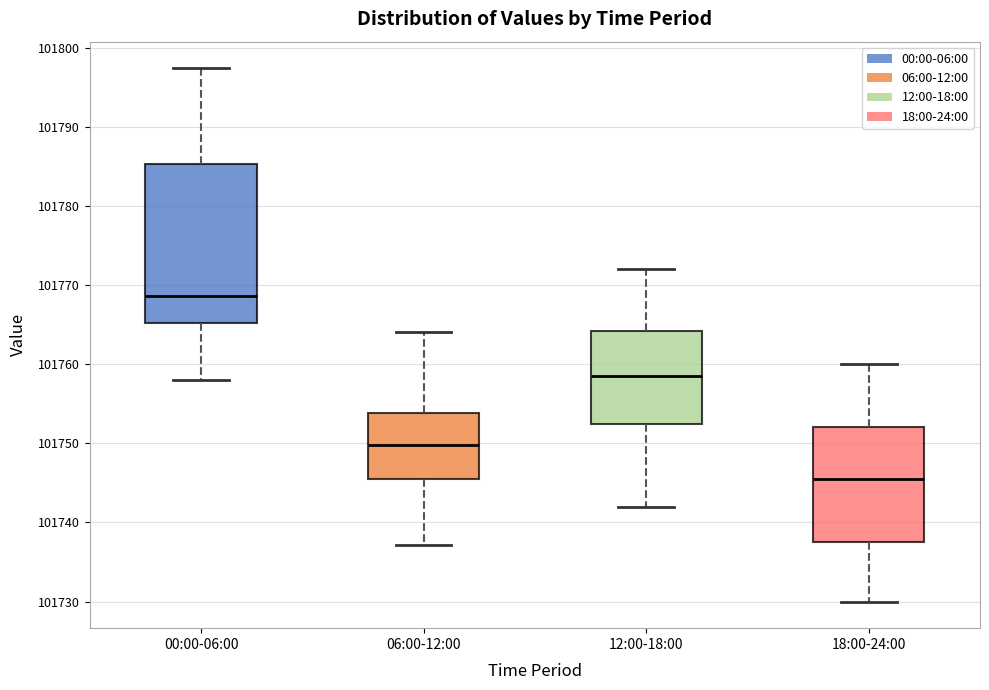

Which box's median line is the highest?

00:00-06:00